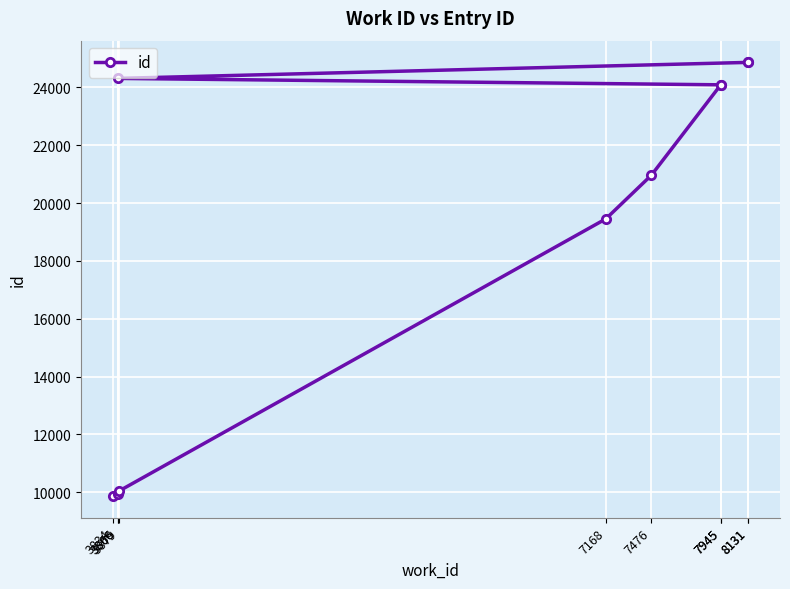

How many series are shown in this chart?

1